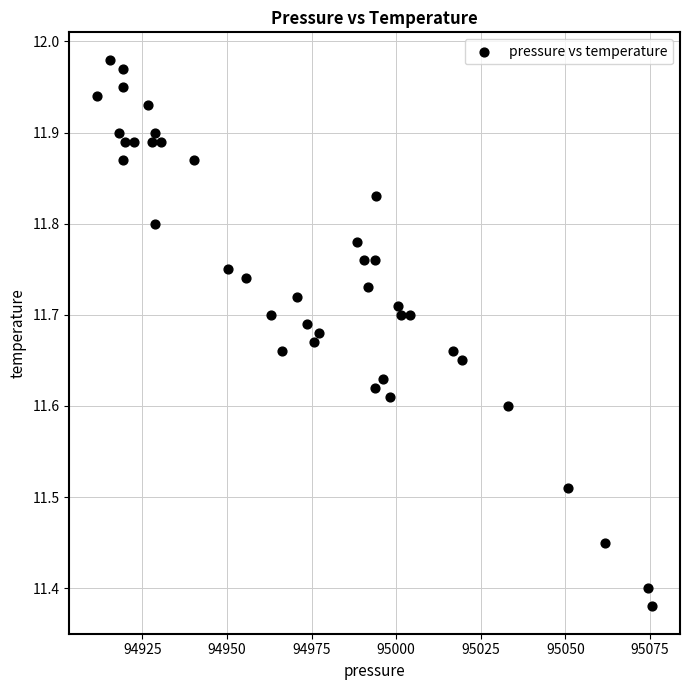

What is the range of Y values (max minus min)?

0.6